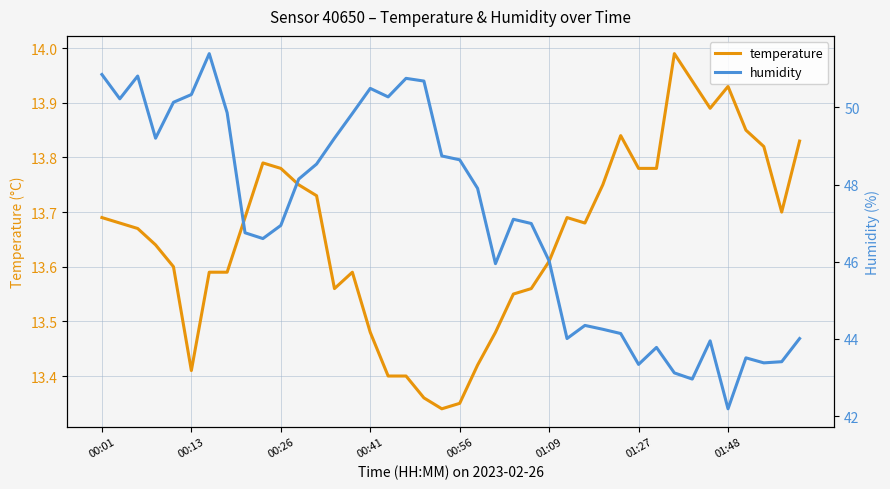

Is this an area chart (filled region under the line)?

No